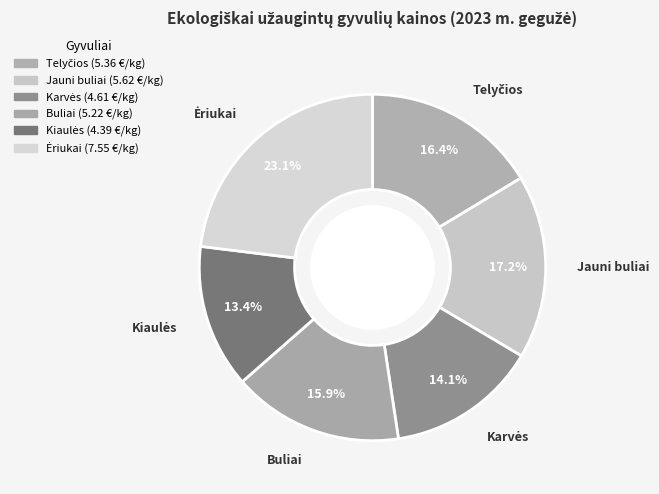

Is there any slice that represents more than half of the pie?

No